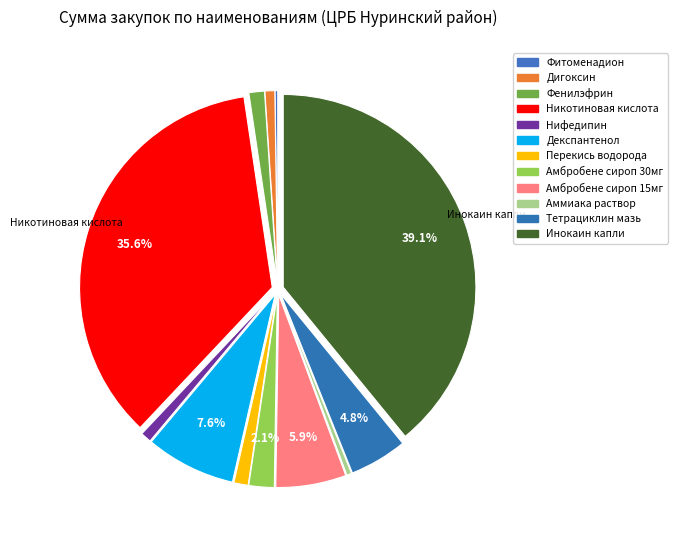

To the nearest percent, what is the average slice percentage?

8%